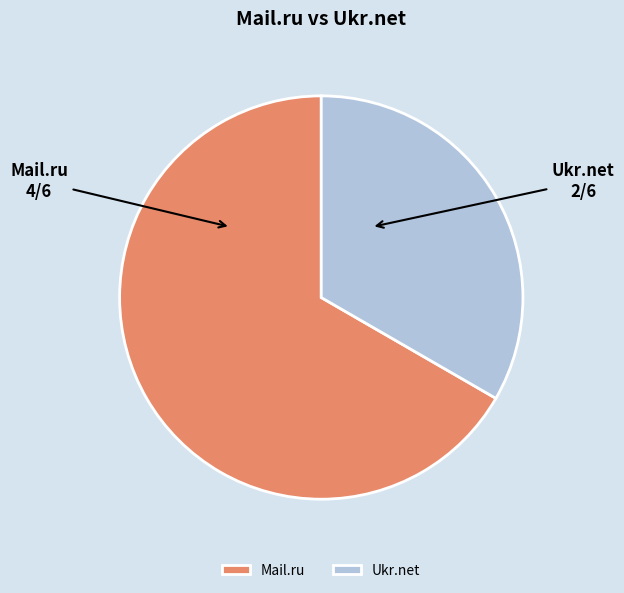

Rank the categories by value from highest to lowest.

Mail.ru, Ukr.net